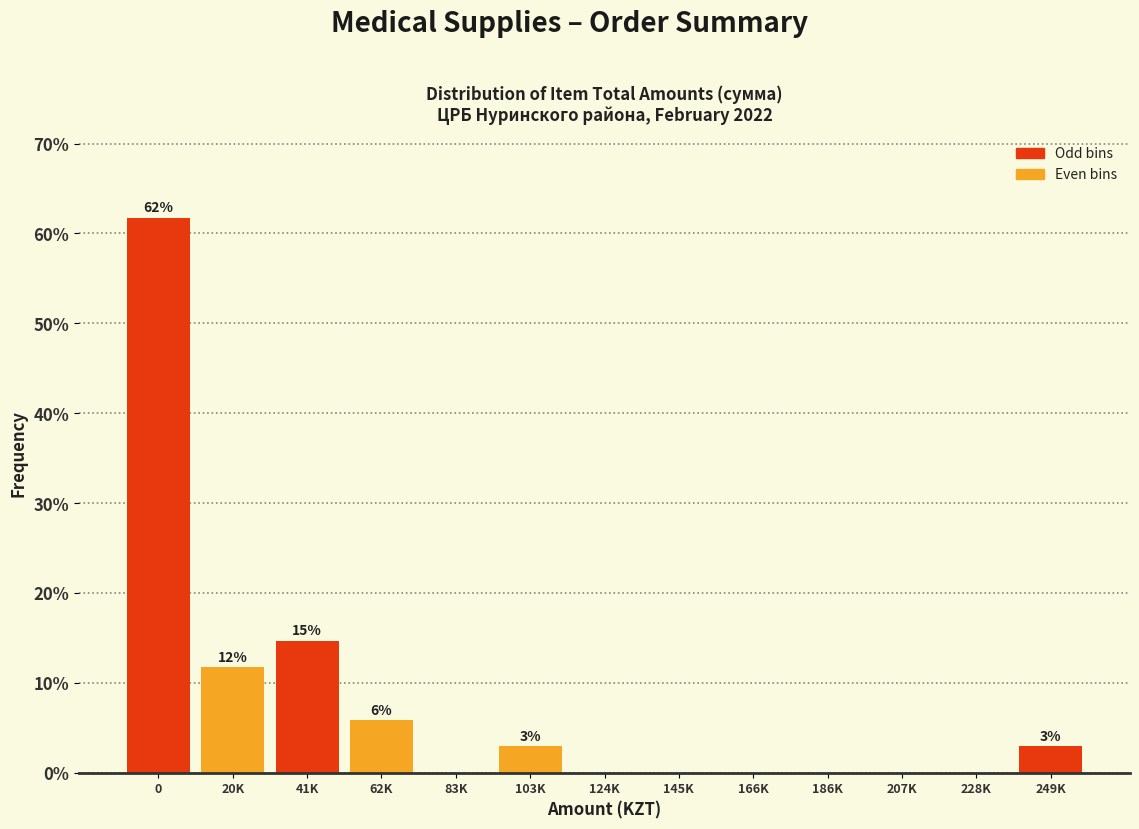

Reading left to right, list all the values displayed in this chart.

0=61.8	20K=11.8	41K=14.7	62K=5.9	83K=0.0	103K=2.9	124K=0.0	145K=0.0	166K=0.0	186K=0.0	207K=0.0	228K=0.0	249K=2.9